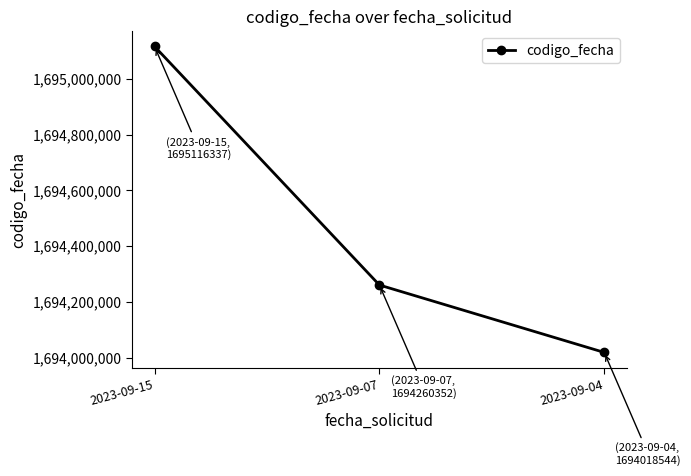

Rank the categories by value from lowest to highest.

2023-09-04, 2023-09-07, 2023-09-15